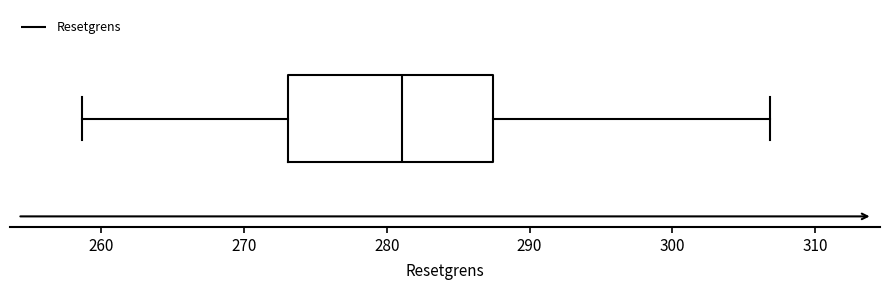

Transcribe this box plot: give where the median line is, the range the box spans, and where the two whiskers end, as read against the x-axis. The values are not printed on the chart, so give them approximately, as read against the axis.

median 281, box 273 to 287, whiskers 259 to 307